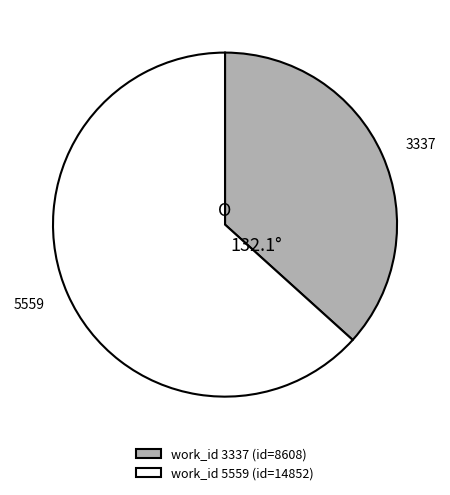

What is the ratio of the value at work_id 5559 (id=14852) to the value at work_id 3337 (id=8608)?

1.7